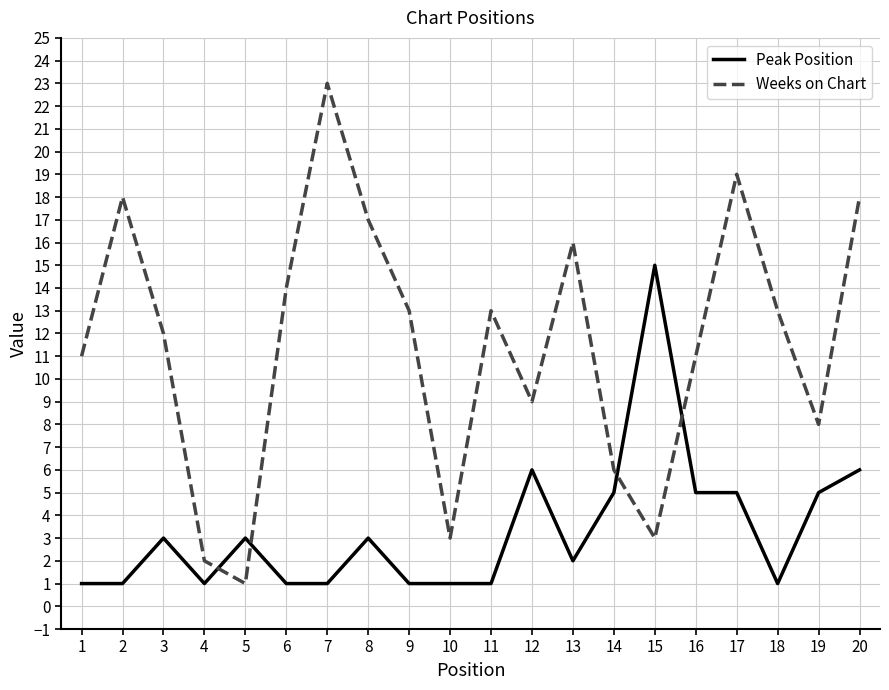

The Peak Position series shows 5 at 16. True or false?

True